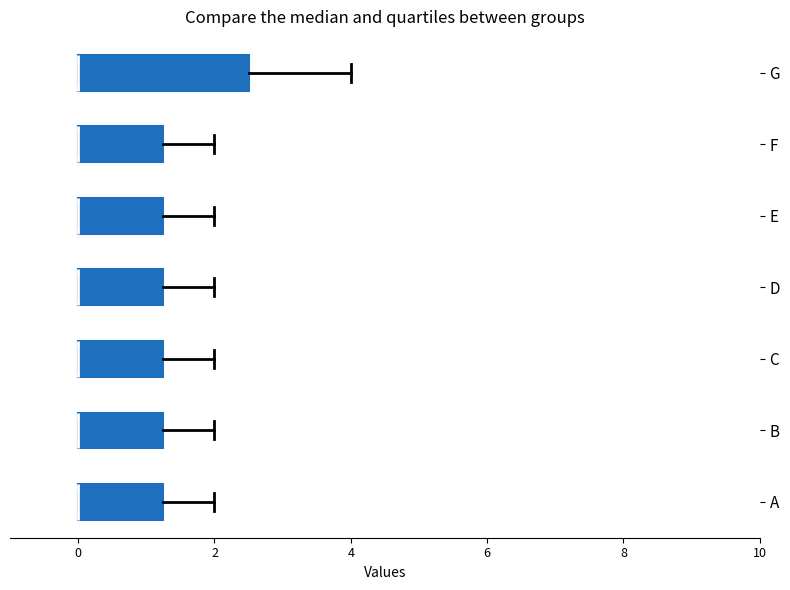

Reading bottom to top, read every box against the x-axis: the position of its median line, the range the box covers, and the ends of its whiskers. The values are not printed on the chart, so give them approximately, as read against the axis.

A: median 0.0 (drawn on the box's left edge), box 0.0 to 1.2, whiskers 0.0 to 2.0
B: median 0.0 (drawn on the box's left edge), box 0.0 to 1.2, whiskers 0.0 to 2.0
C: median 0.0 (drawn on the box's left edge), box 0.0 to 1.2, whiskers 0.0 to 2.0
D: median 0.0 (drawn on the box's left edge), box 0.0 to 1.2, whiskers 0.0 to 2.0
E: median 0.0 (drawn on the box's left edge), box 0.0 to 1.2, whiskers 0.0 to 2.0
F: median 0.0 (drawn on the box's left edge), box 0.0 to 1.2, whiskers 0.0 to 2.0
G: median 0.0 (drawn on the box's left edge), box 0.0 to 2.6, whiskers 0.0 to 4.0